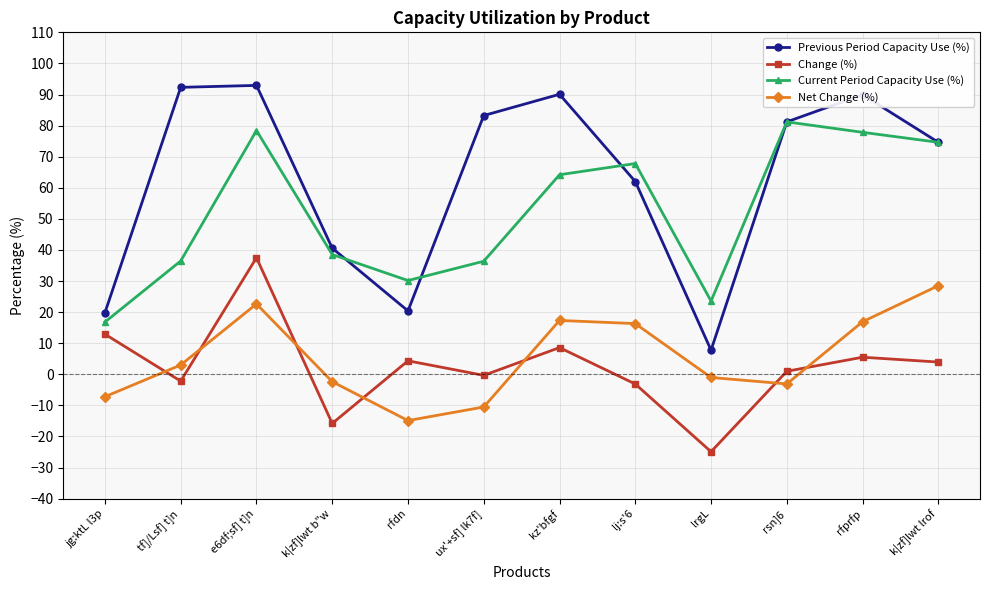

What is the difference between the Net Change (%) values at lrgL and k|zf]lwt lrof?

29.5